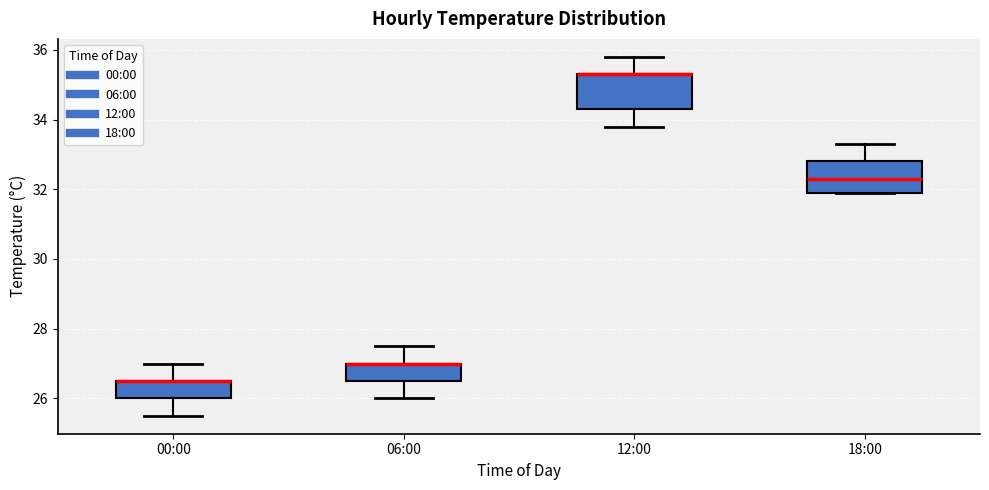

Reading left to right, read every box against the y-axis: the position of its median line, the range the box covers, and the ends of its whiskers. The values are not printed on the chart, so give them approximately, as read against the axis.

00:00: median 26.6 (drawn on the box's upper edge), box 26.0 to 26.6, whiskers 25.6 to 27.0
06:00: median 27.0 (drawn on the box's upper edge), box 26.6 to 27.0, whiskers 26.0 to 27.6
12:00: median 35.4 (drawn on the box's upper edge), box 34.4 to 35.4, whiskers 33.8 to 35.8
18:00: median 32.4, box 32.0 to 32.8, whiskers 32.0 to 33.4